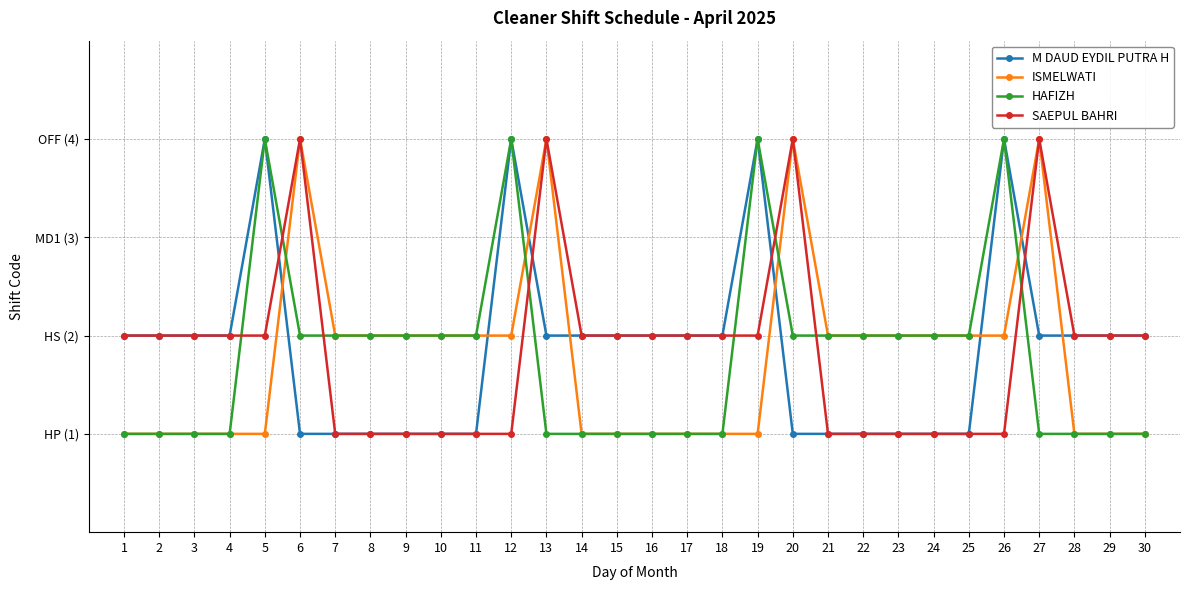

What is the difference between the maximum and minimum values in the M DAUD EYDIL PUTRA H series?

3